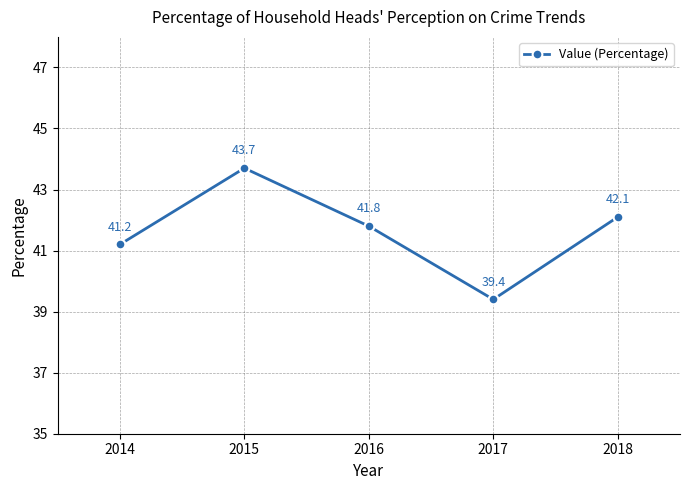

What is the difference between the second highest and second lowest values?

0.9